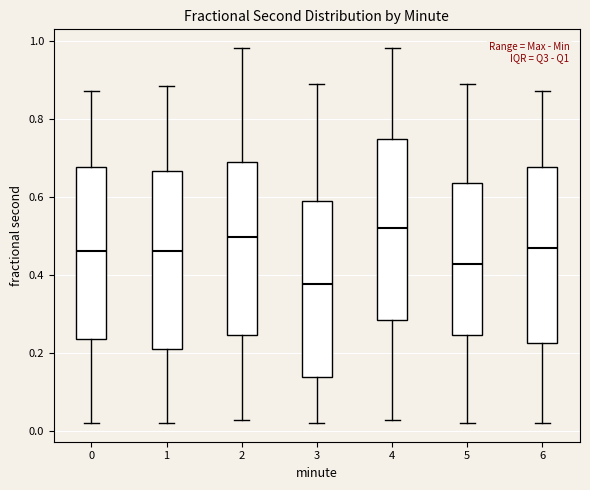

Reading left to right, transcribe this box plot: for each box, give where its median line is, the range the box spans, and where its two whiskers end, as read against the y-axis. The values are not printed on the chart, so give them approximately, as read against the axis.

0: median 0.46, box 0.24 to 0.68, whiskers 0.02 to 0.88
1: median 0.46, box 0.22 to 0.66, whiskers 0.02 to 0.88
2: median 0.50, box 0.24 to 0.70, whiskers 0.02 to 0.98
3: median 0.38, box 0.14 to 0.58, whiskers 0.02 to 0.90
4: median 0.52, box 0.28 to 0.74, whiskers 0.02 to 0.98
5: median 0.44, box 0.24 to 0.64, whiskers 0.02 to 0.90
6: median 0.46, box 0.22 to 0.68, whiskers 0.02 to 0.88